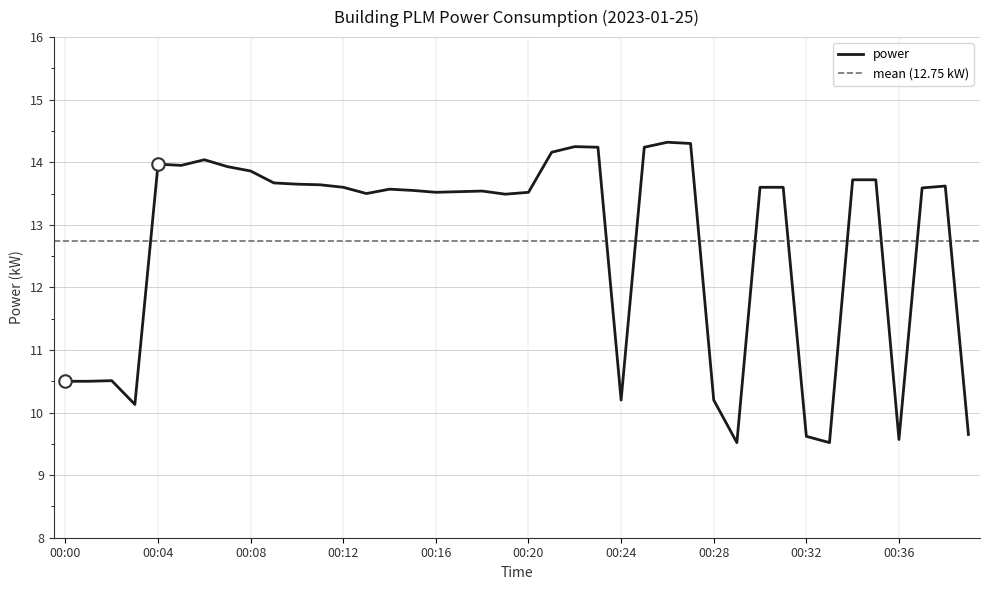

What is the difference between the values at 00:07 and 00:14?

0.4